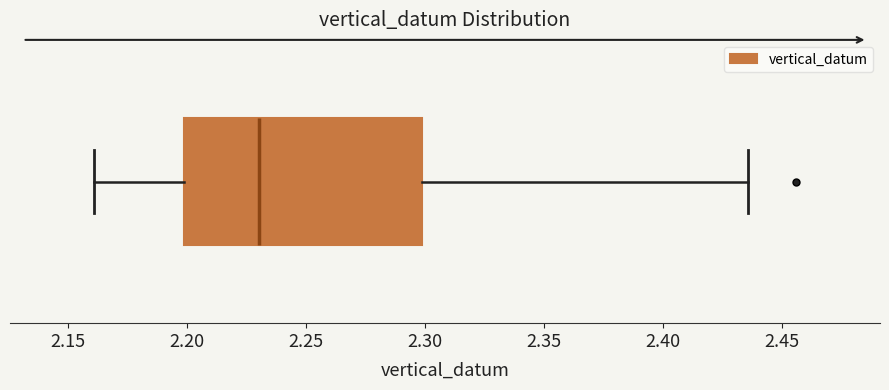

Where is the left edge of the box on the x-axis? The values are not printed on the chart, so give them approximately, as read against the axis.

2.200